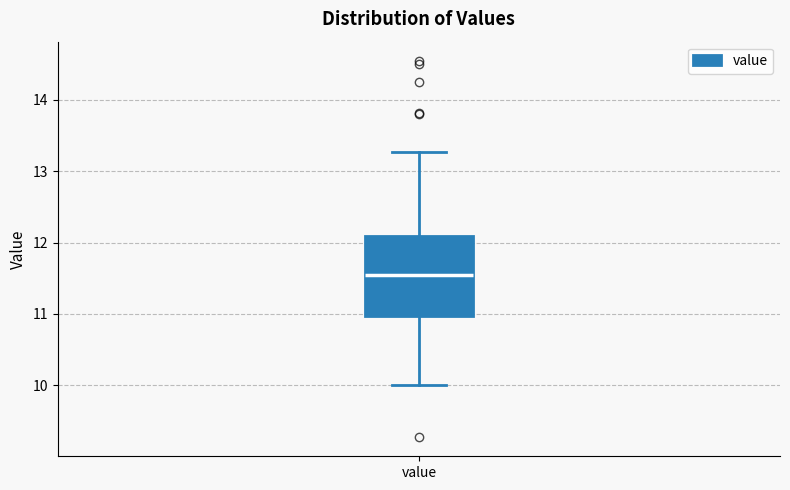

Transcribe this box plot: give where the median line is, the range the box spans, and where the two whiskers end, as read against the y-axis. The values are not printed on the chart, so give them approximately, as read against the axis.

median 11.6, box 11.0 to 12.1, whiskers 10.0 to 13.3